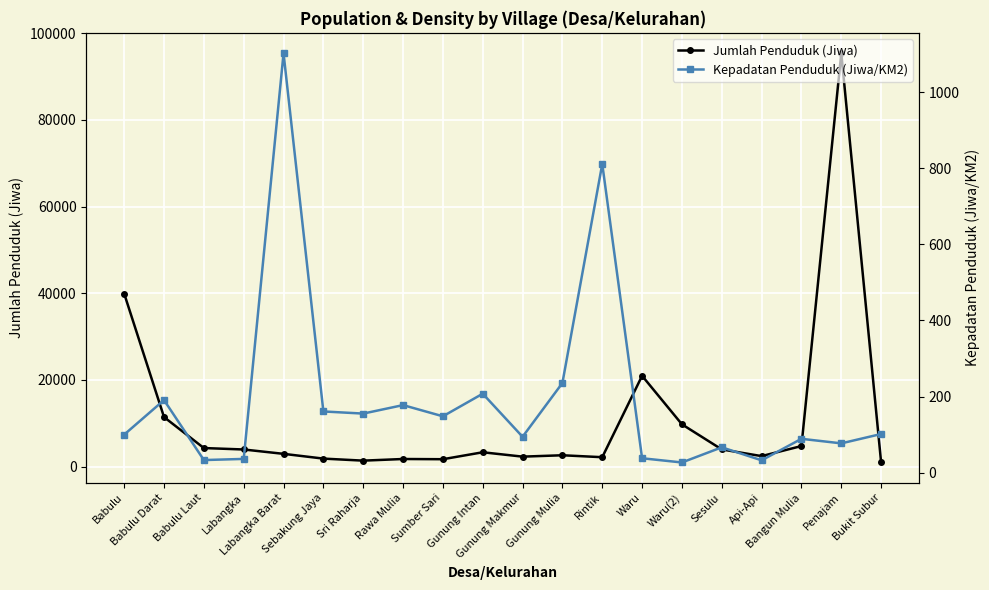

List the series in order of their overall mean, highest first.

Jumlah Penduduk (Jiwa), Kepadatan Penduduk (Jiwa/KM2)